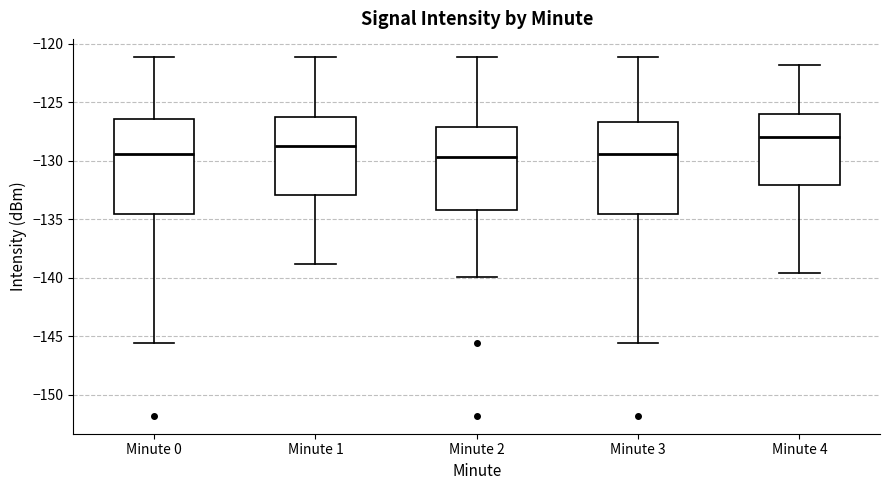

Where is the upper edge of the box for Minute 1 on the y-axis? The values are not printed on the chart, so give them approximately, as read against the axis.

-126.5